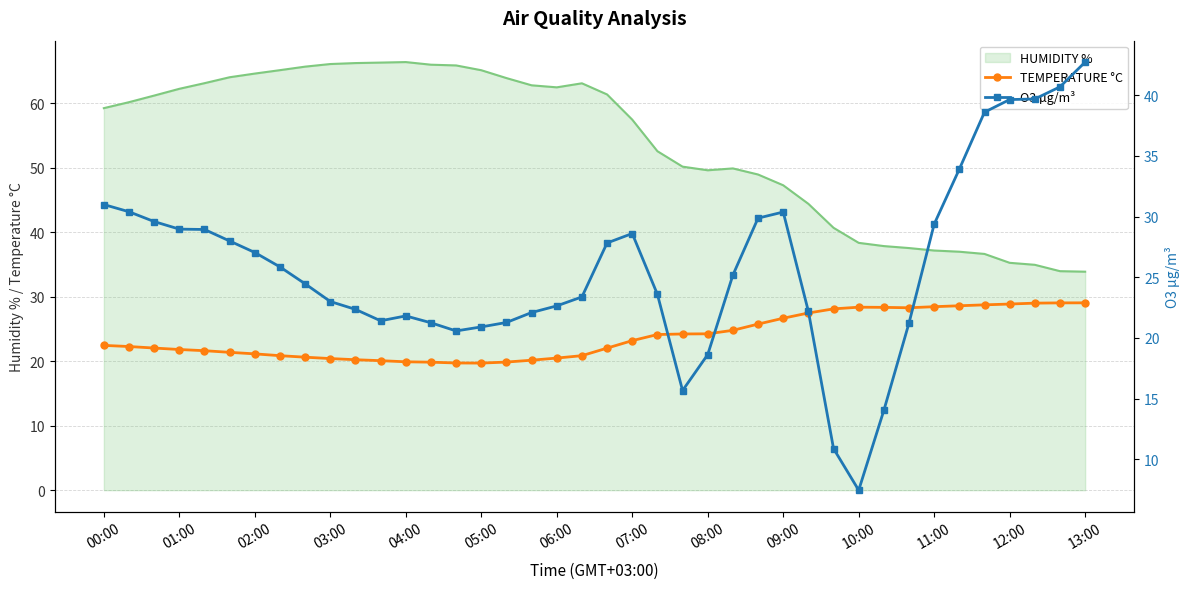

How many lines are shown in the chart?

2